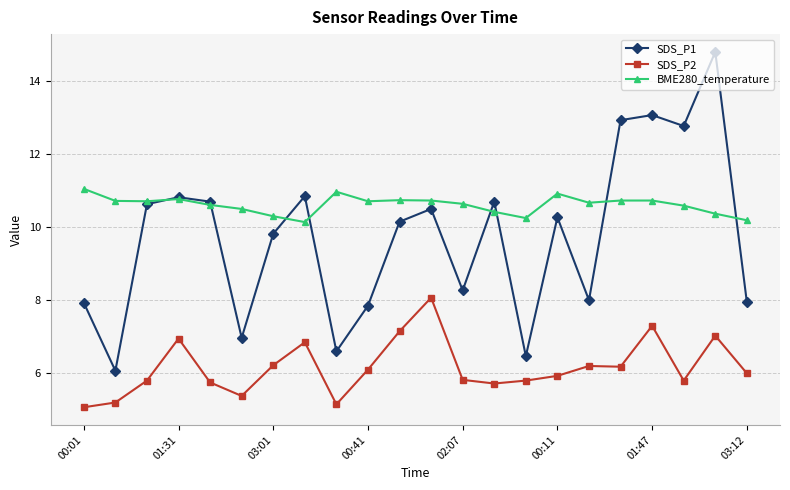

At how many categories does at least one series exceed 9?

22